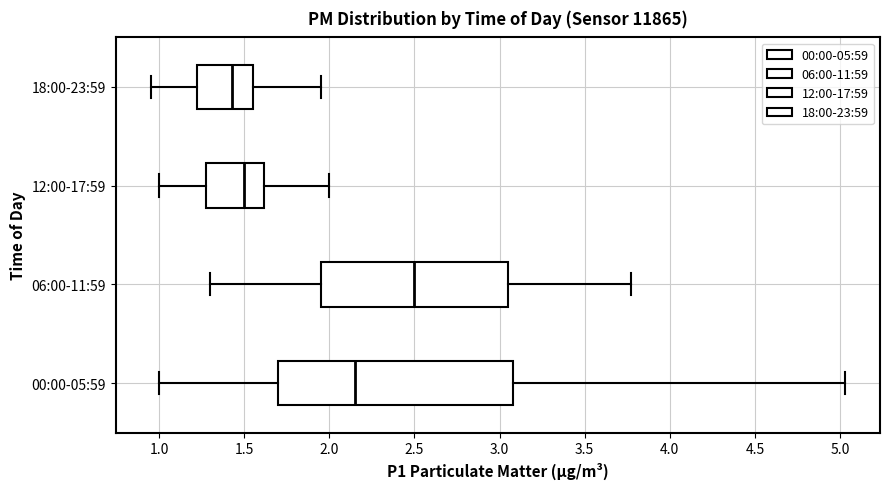

Which box is the widest, from its left edge to its right edge?

00:00-05:59